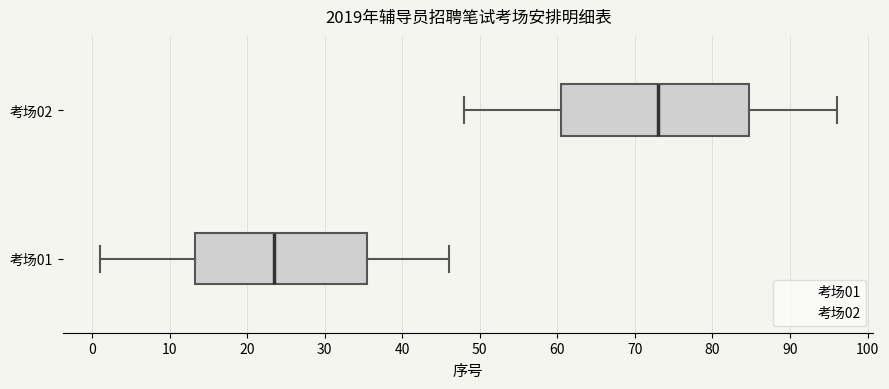

Which box has the furthest to the left median line?

考场01